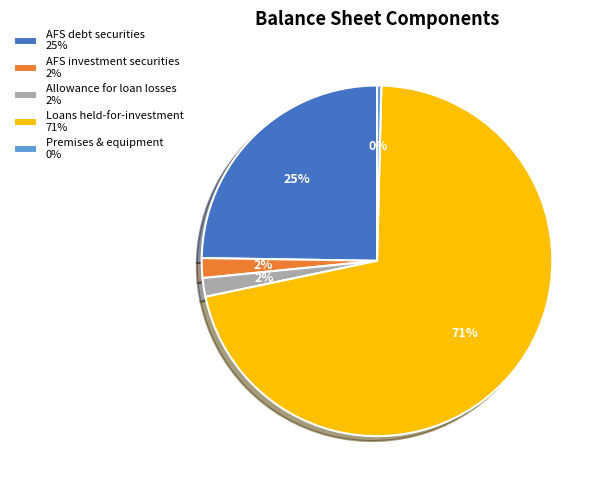

To the nearest percent, what is the average slice percentage?

20%